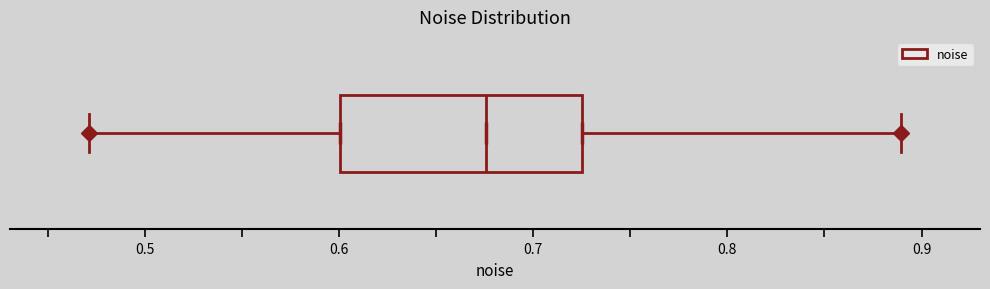

Where is the right edge of the box on the x-axis? The values are not printed on the chart, so give them approximately, as read against the axis.

0.73